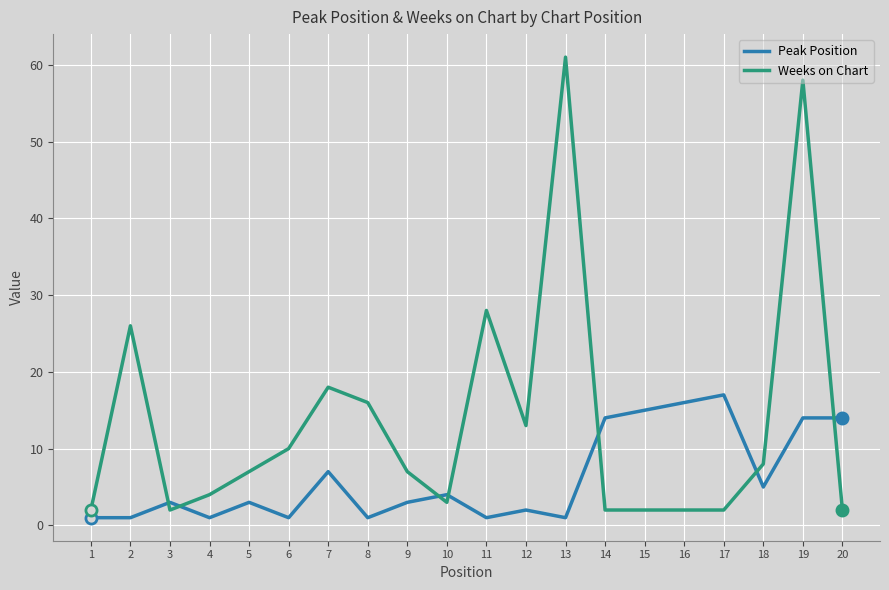

The value of Weeks on Chart at 16 is 2. True or false?

True